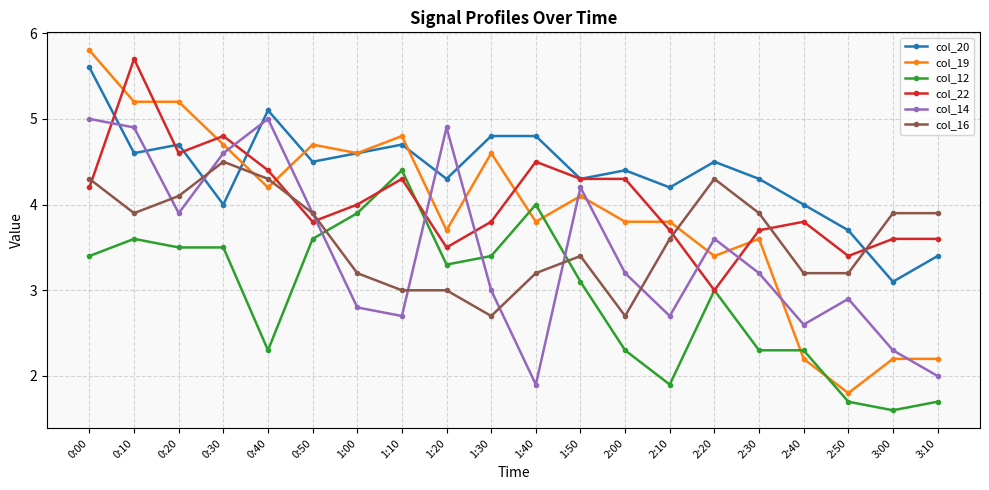

Which series has the widest spread of values?

col_19